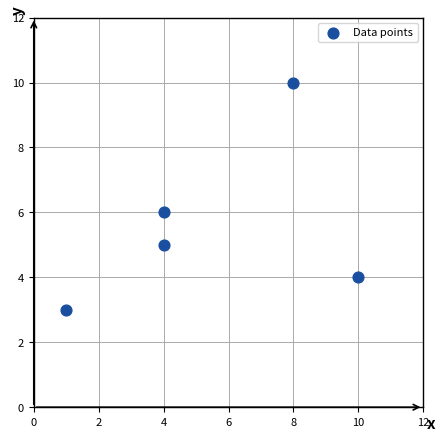

What is the average X value?

5